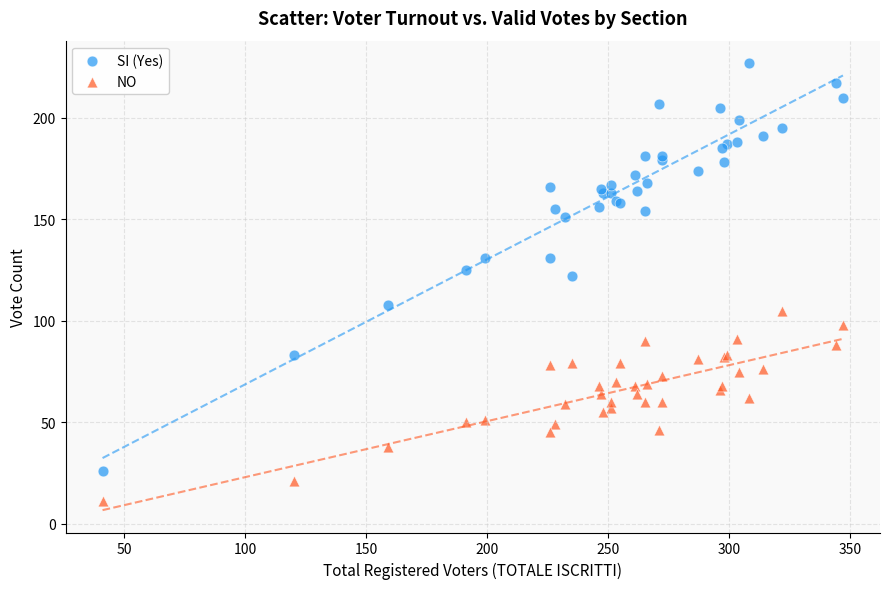

What is the X range (max minus min) for the scatter plot?

306